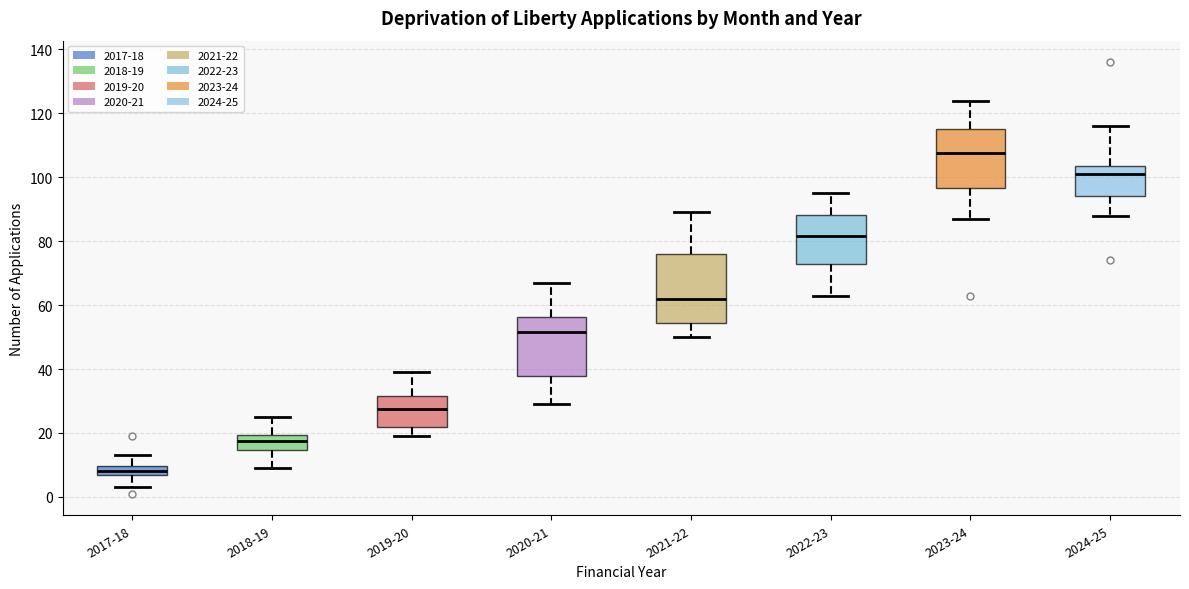

Which box has the lowest median line?

2017-18